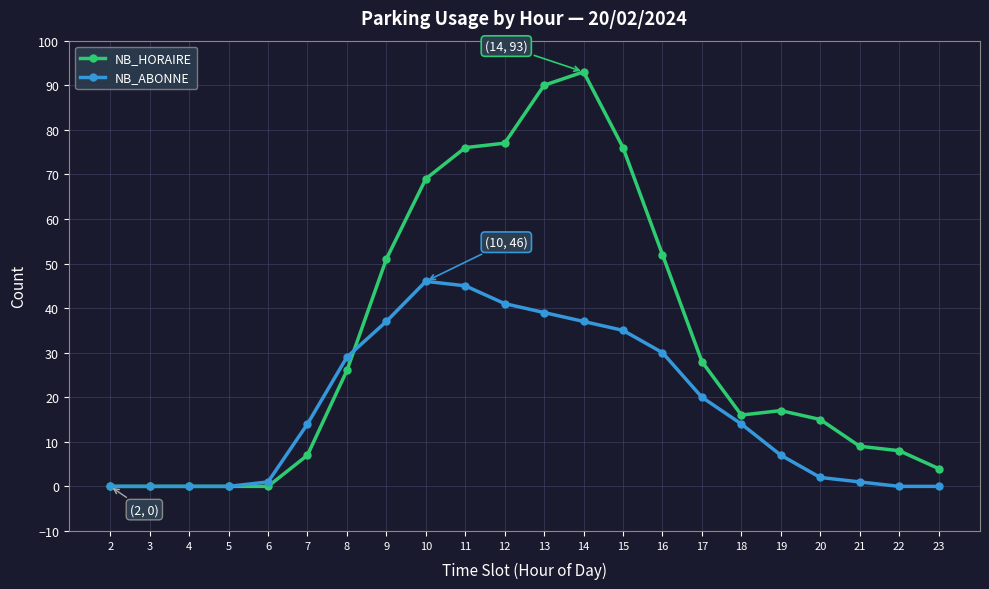

The NB_HORAIRE series shows 7 at 19. True or false?

False